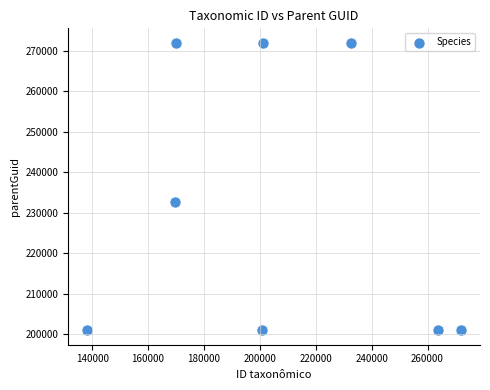

What Y value in the scatter plot is closest to 236458?

232651